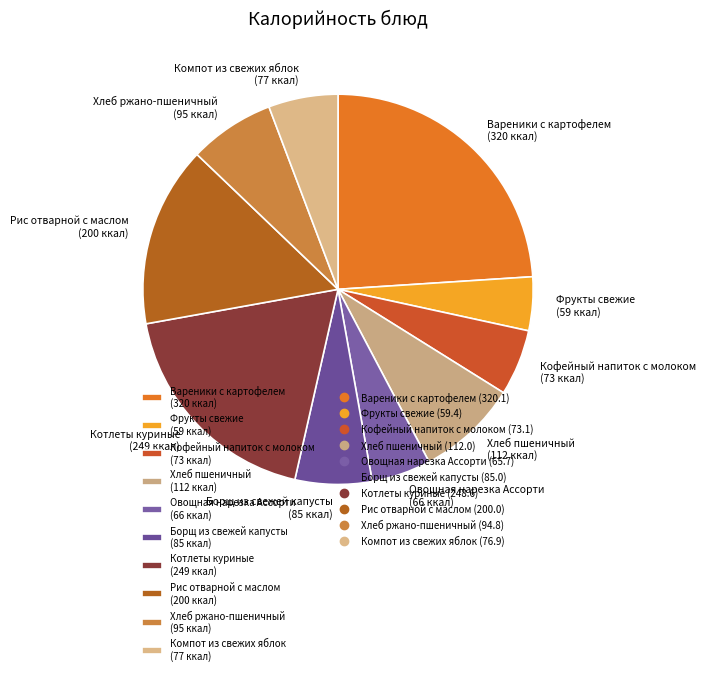

Is there a majority slice in this chart?

No